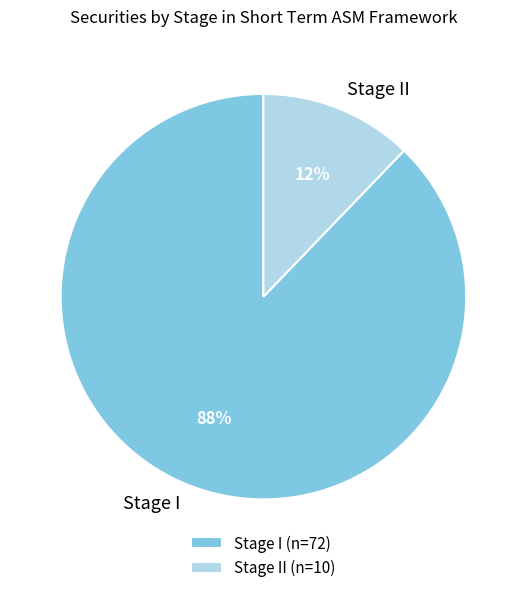

To the nearest percent, what percentage of the pie is Stage II?

12%